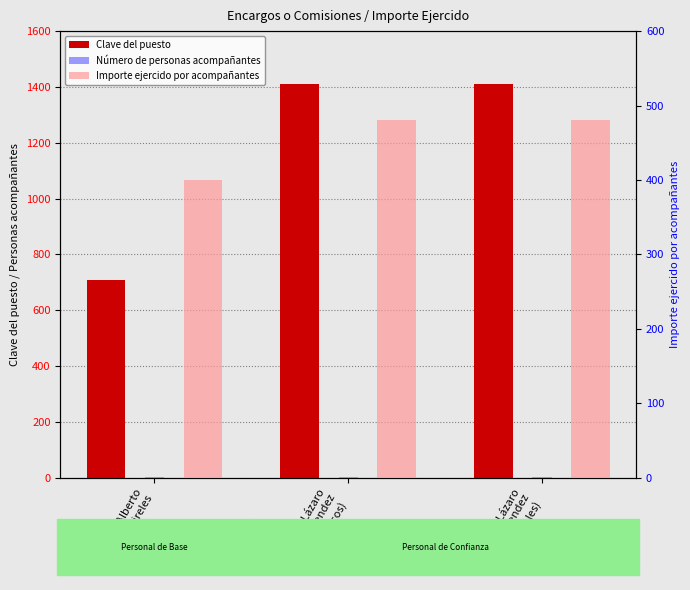

True or false: Número de personas acompañantes has a value of 0 at Carlos Alberto
López Mireles.

False